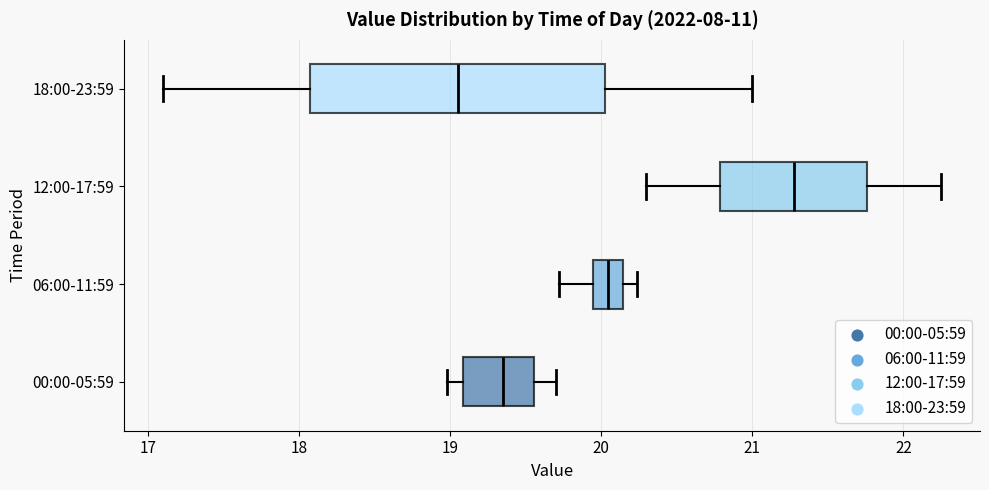

Reading bottom to top, read every box against the x-axis: the position of its median line, the range the box covers, and the ends of its whiskers. The values are not printed on the chart, so give them approximately, as read against the axis.

00:00-05:59: median 19.4, box 19.1 to 19.6, whiskers 19.0 to 19.7
06:00-11:59: median 20.0, box 19.9 to 20.1, whiskers 19.7 to 20.2
12:00-17:59: median 21.3, box 20.8 to 21.8, whiskers 20.3 to 22.3
18:00-23:59: median 19.1, box 18.1 to 20.0, whiskers 17.1 to 21.0